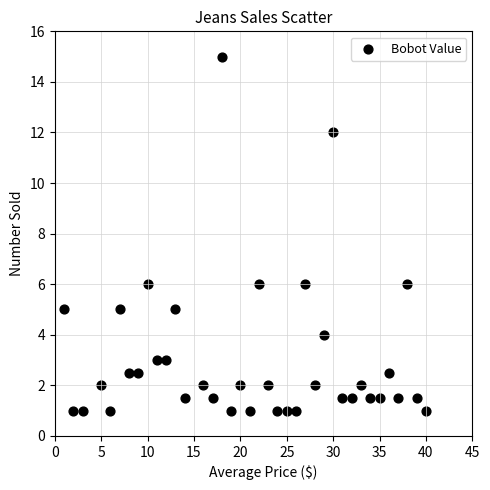

What is the range of X values (max minus min)?

39.0